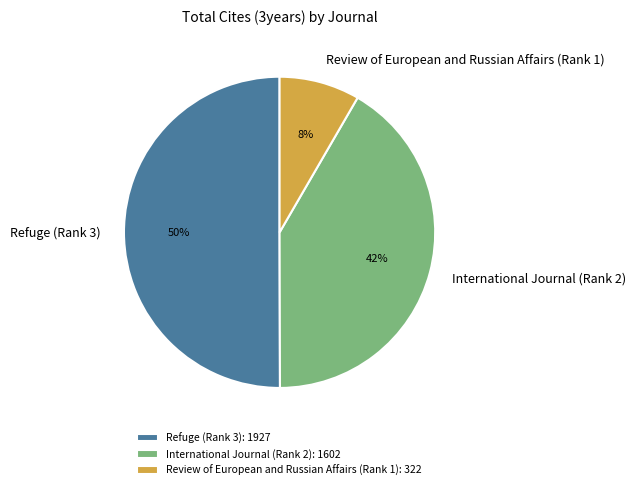

To the nearest percent, what percentage of the pie is Review of European and Russian Affairs (Rank 1)?

8%